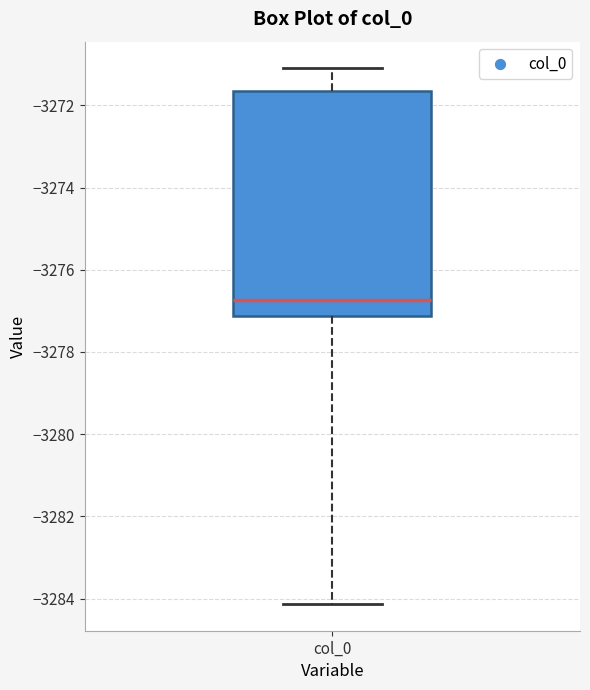

Transcribe this box plot: give where the median line is, the range the box spans, and where the two whiskers end, as read against the y-axis. The values are not printed on the chart, so give them approximately, as read against the axis.

median -3276.8, box -3277.2 to -3271.6, whiskers -3284.2 to -3271.2